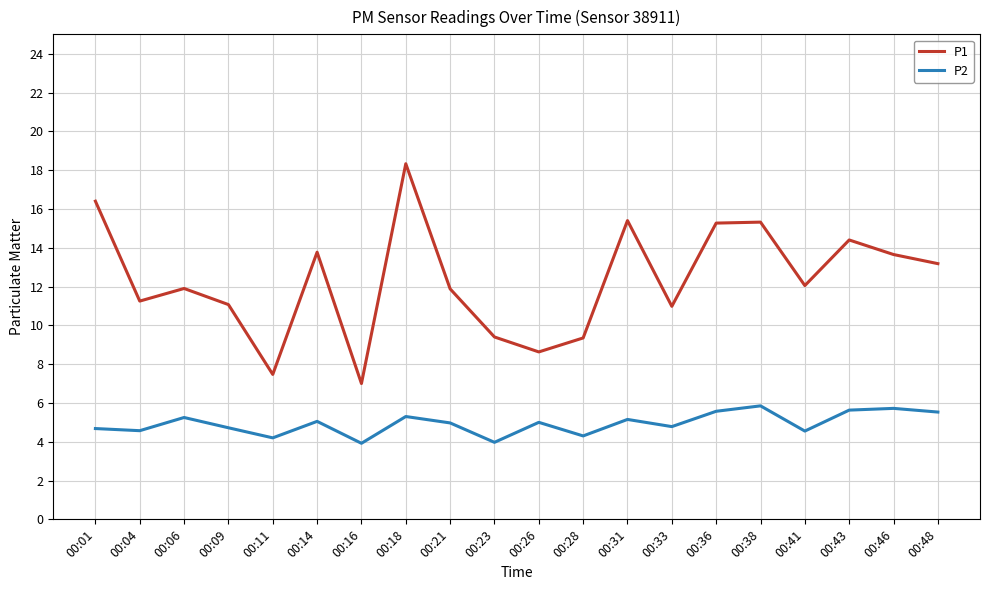

True or false: P1 has a value of 26.1 at 00:36.

False